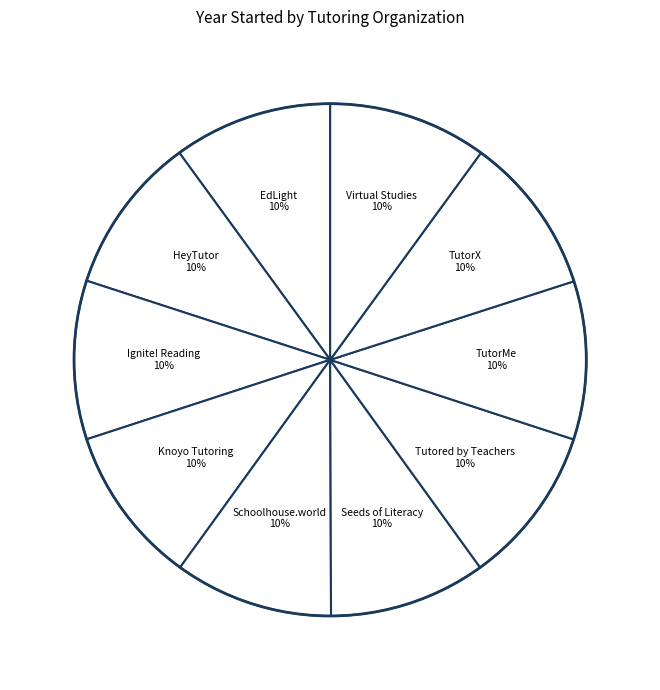

Count the number of slices in the pie.

10